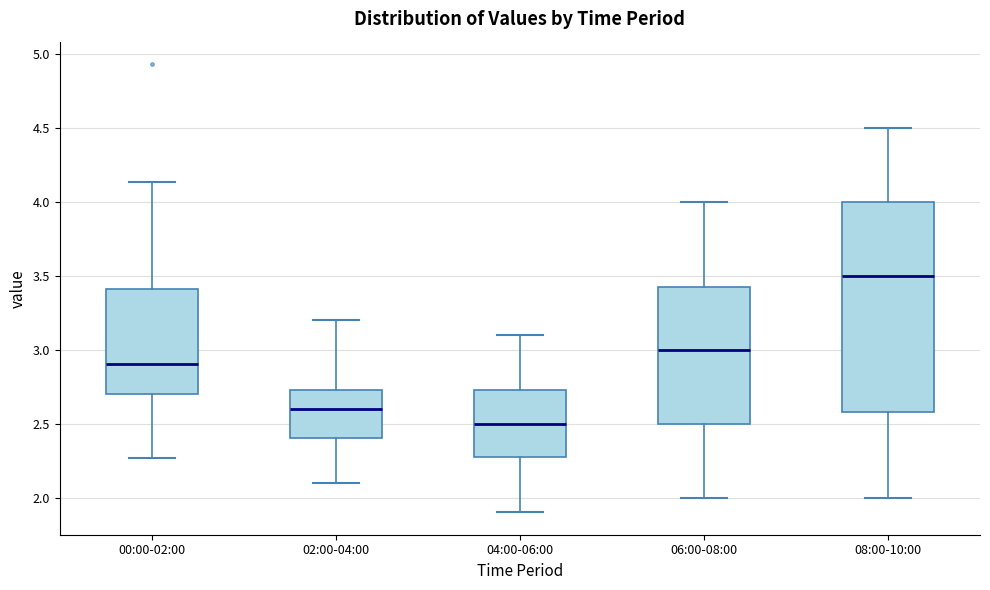

Which box is the tallest, from its lower edge to its upper edge?

08:00-10:00